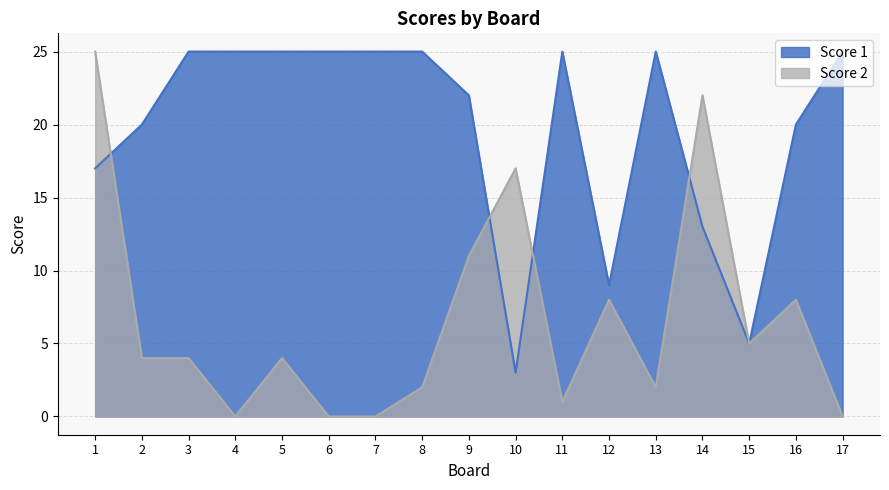

How many data points in Score 2 are above 4?

7